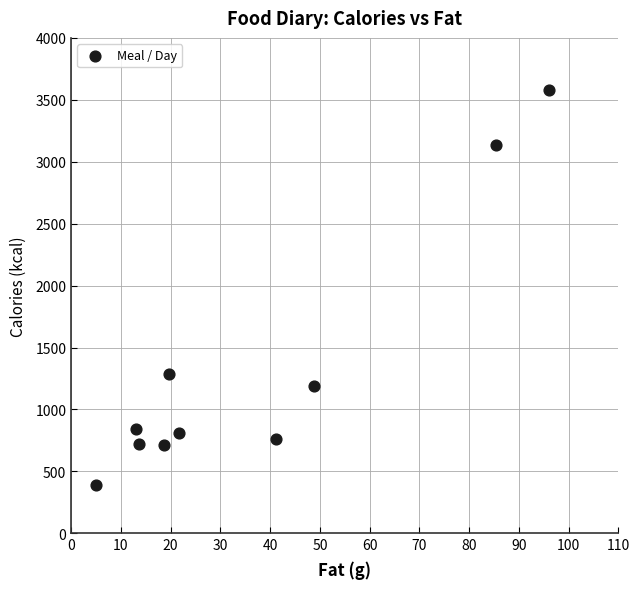

What is the average Y value?

1342